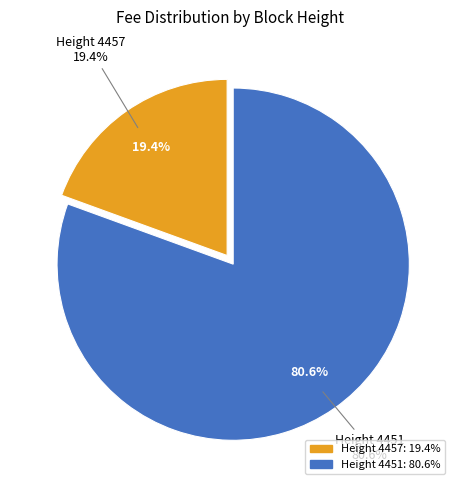

Is there any slice that represents more than half of the pie?

Yes